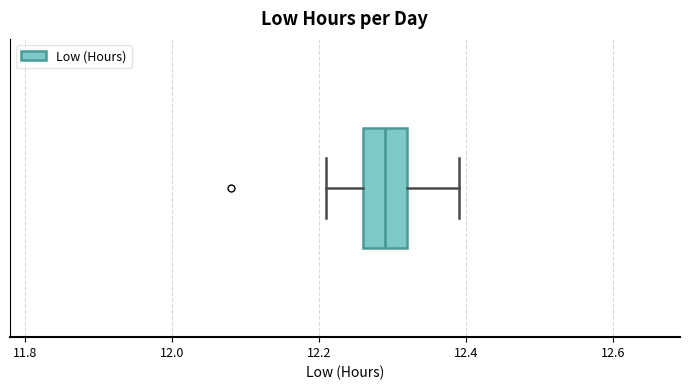

Where does the median line of the box sit on the x-axis? The values are not printed on the chart, so give them approximately, as read against the axis.

12.30